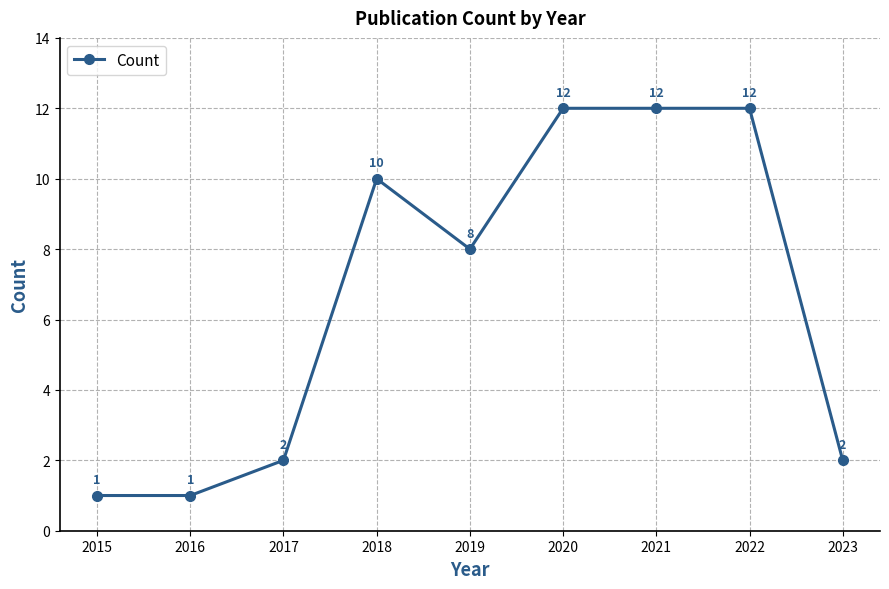

How many lines are shown in the chart?

1